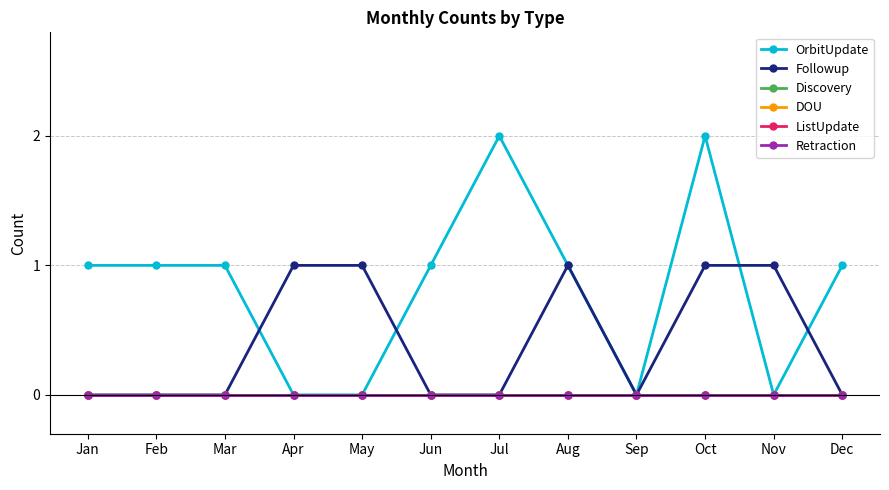

Which series has the largest range (max minus min)?

OrbitUpdate